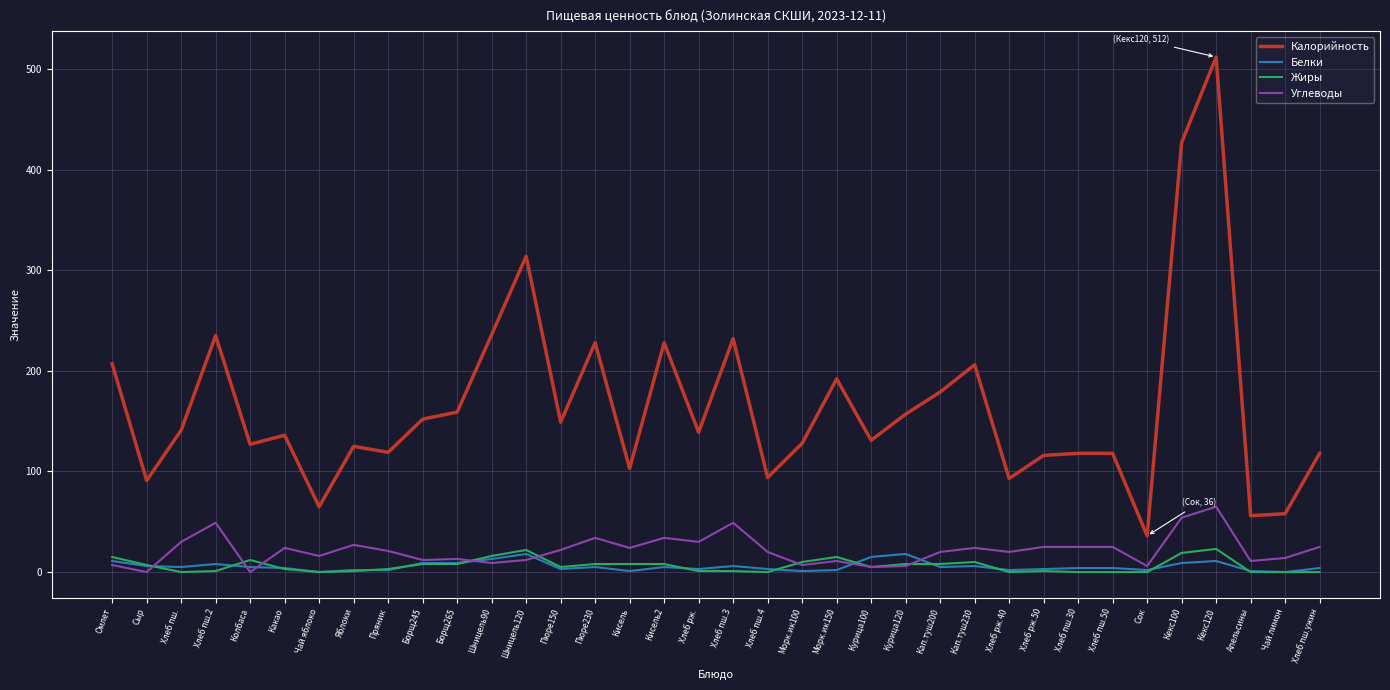

What are all the series names shown in the legend?

Калорийность, Белки, Жиры, Углеводы